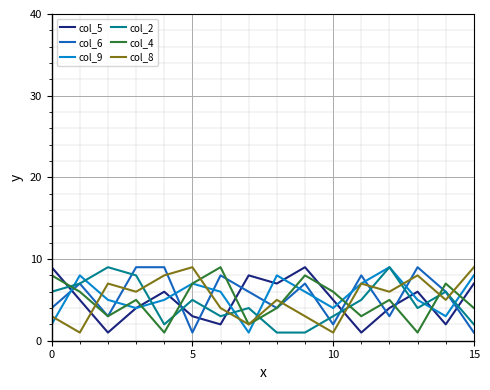

What is the greatest value displayed?

9